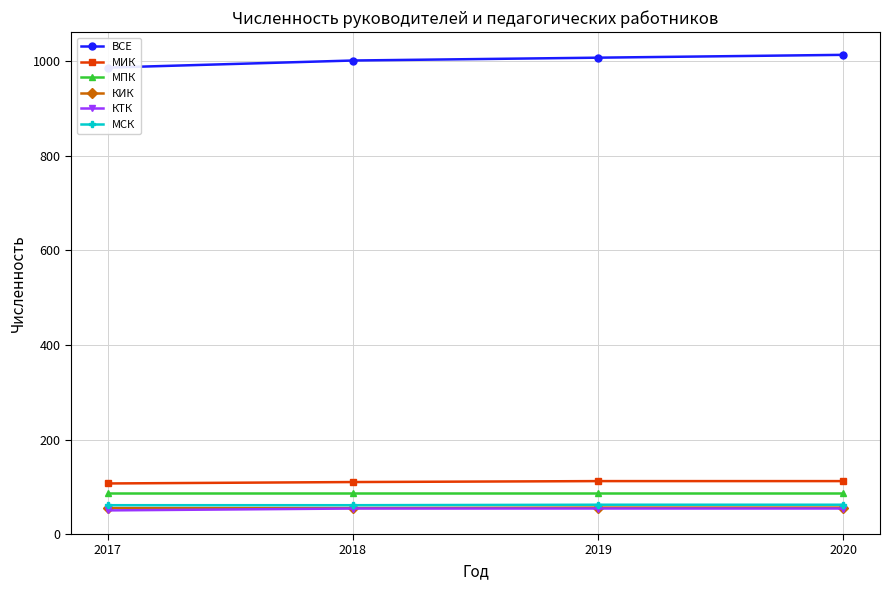

The КИК series shows 32 at 2018. True or false?

False